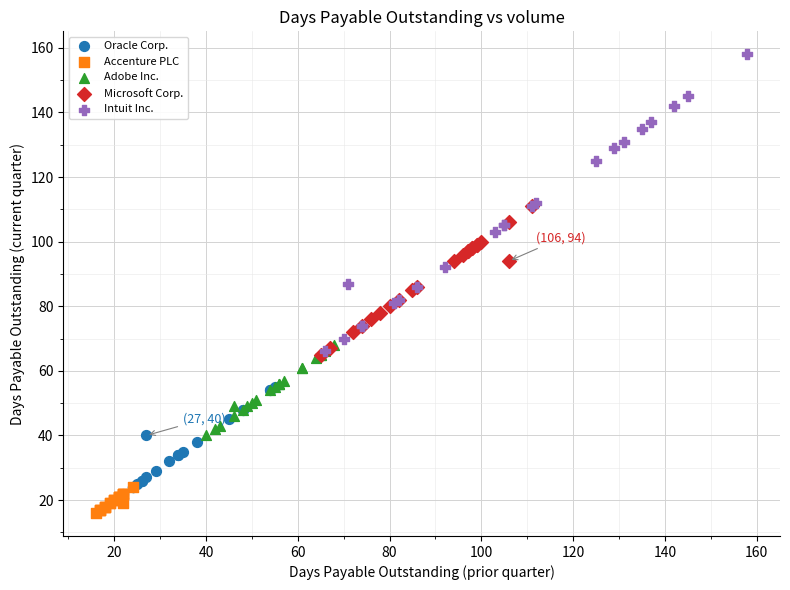

Which series reaches the minimum Y coordinate?

Accenture PLC